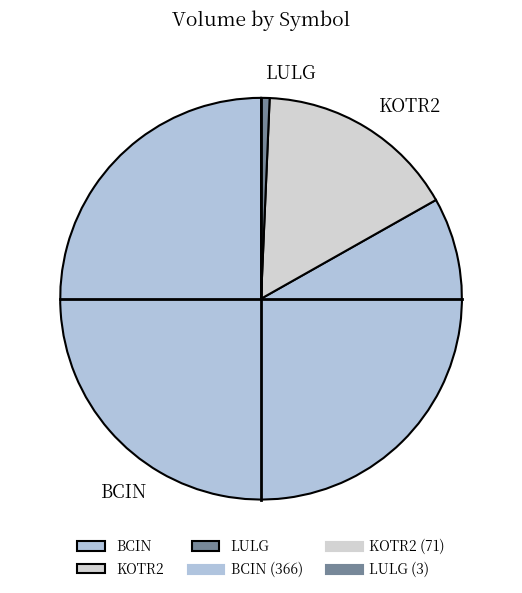

Does any single category account for the majority?

Yes